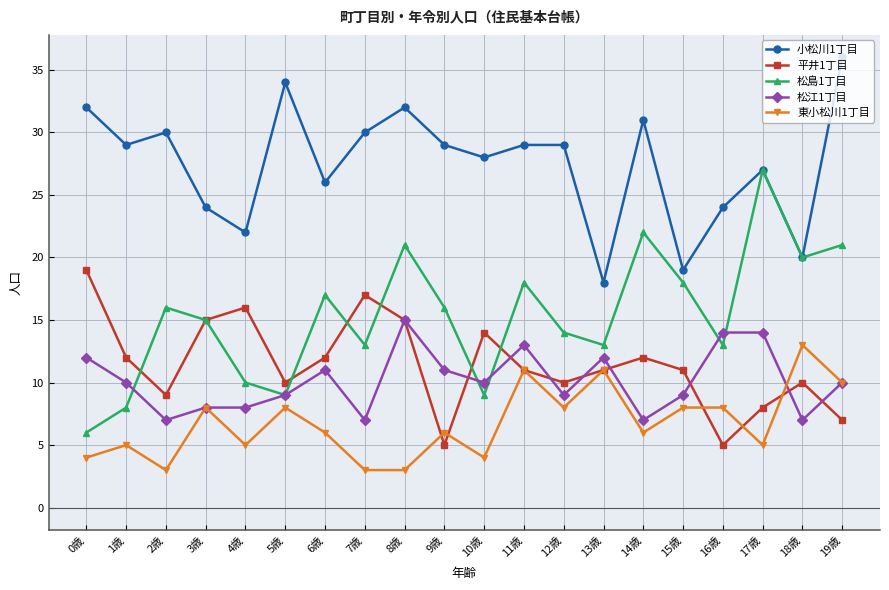

Does the chart have visible grid lines?

Yes